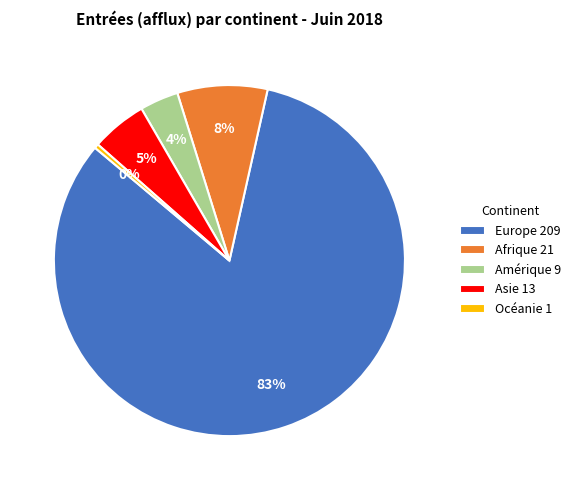

What percentage is the Europe slice, to the nearest percent?

83%